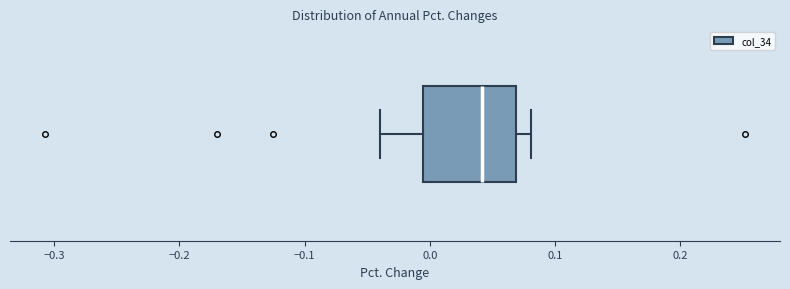

Where does the left whisker of the box end on the x-axis? The values are not printed on the chart, so give them approximately, as read against the axis.

-0.04